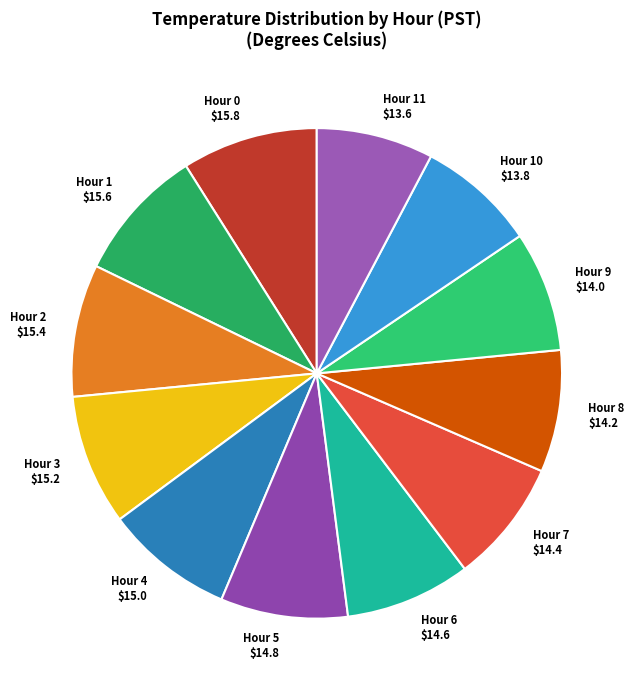

True or false: Hour 6 accounts for 1% of the total.

False